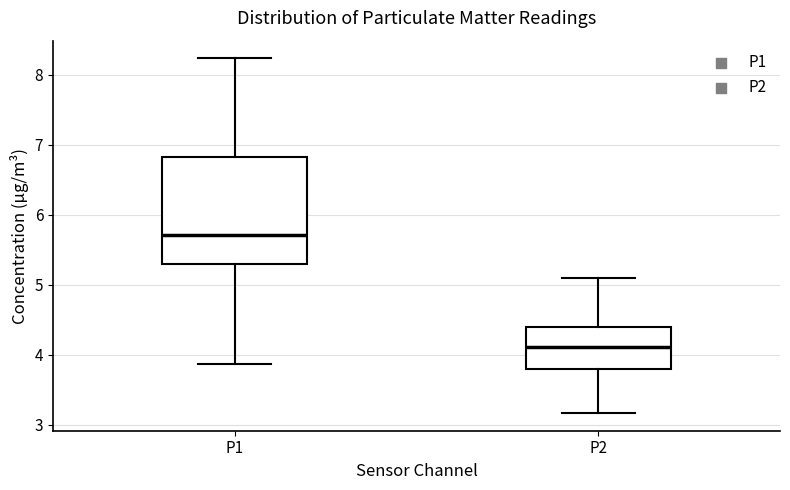

Reading left to right, read every box against the y-axis: the position of its median line, the range the box covers, and the ends of its whiskers. The values are not printed on the chart, so give them approximately, as read against the axis.

P1: median 5.7, box 5.3 to 6.8, whiskers 3.9 to 8.2
P2: median 4.1, box 3.8 to 4.4, whiskers 3.2 to 5.1